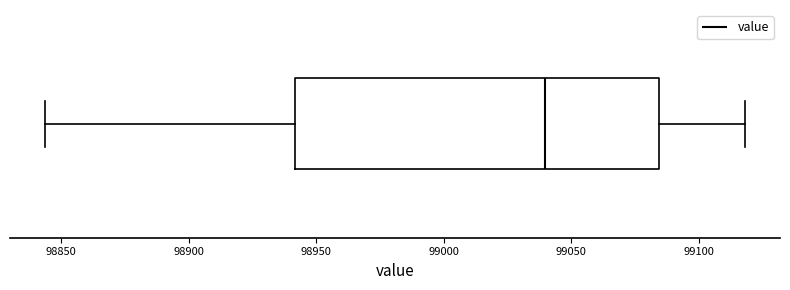

Where does the left whisker of the box end on the x-axis? The values are not printed on the chart, so give them approximately, as read against the axis.

98845